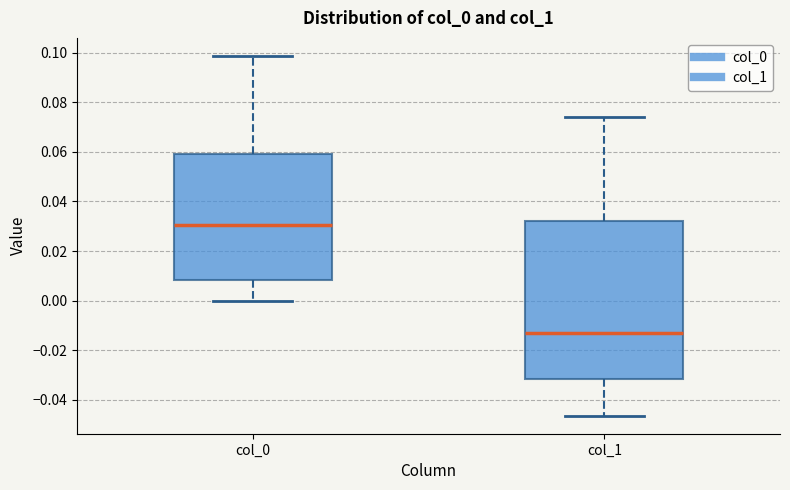

Comparing the boxes themselves (not the whiskers), which one is the tallest?

col_1